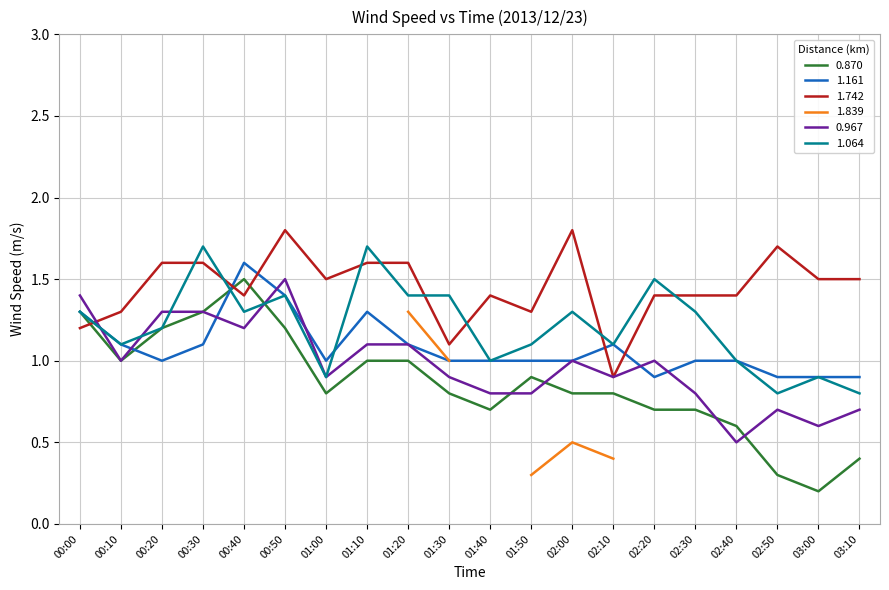

What is the total value across all series at 03:10?

4.3